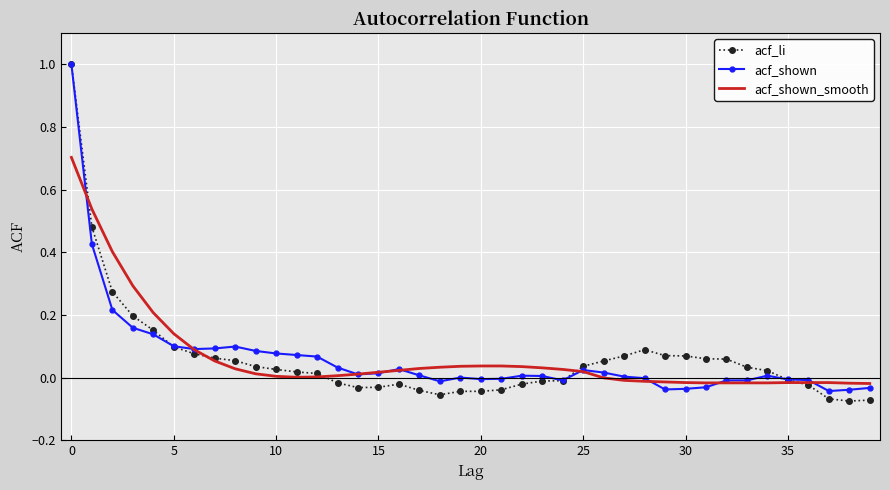

What is the highest value of the acf_shown series?

1.0